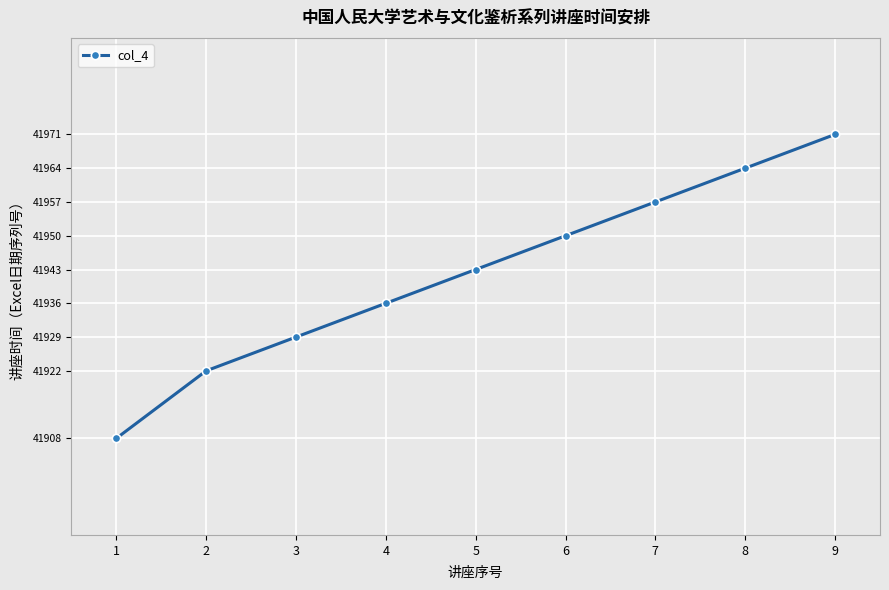

Does the chart display data point markers on the line(s)?

Yes